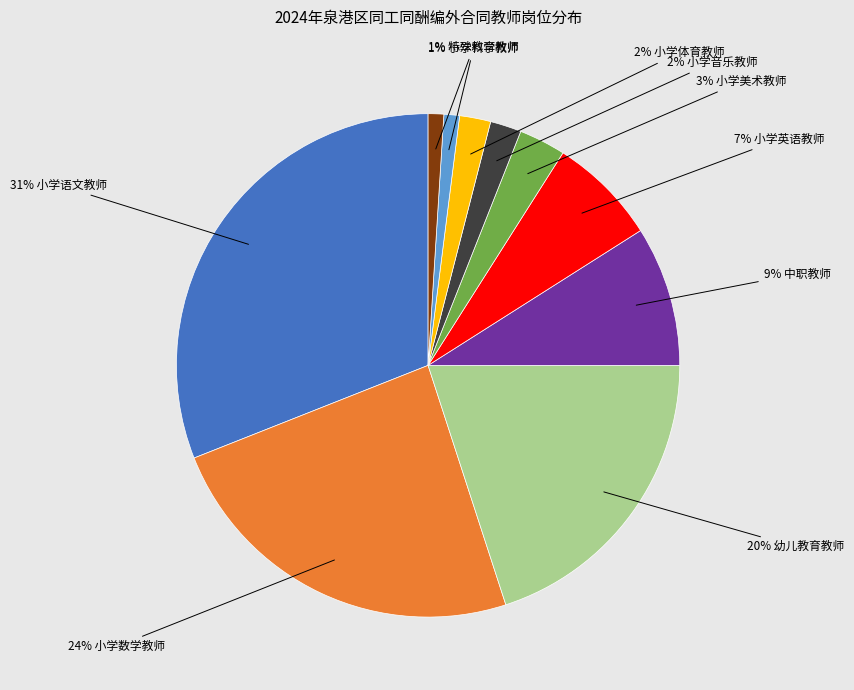

To the nearest percent, what is the average slice percentage?

10%